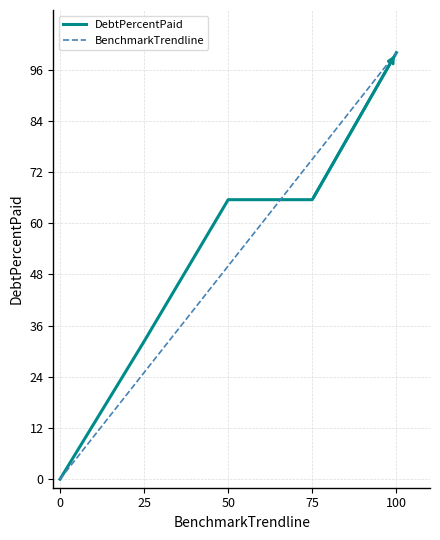

How many distinct data groups are displayed?

2